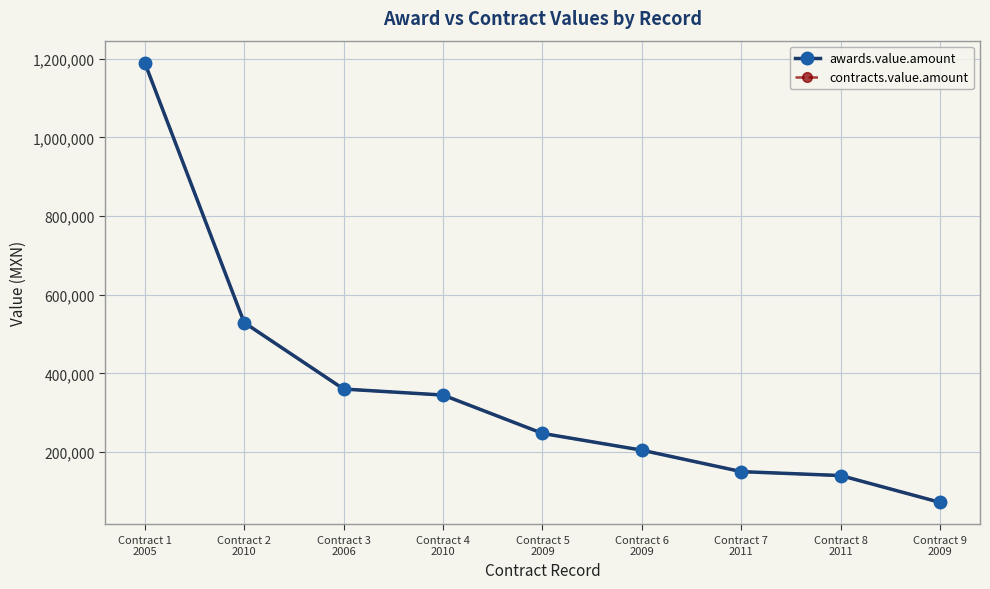

What position from the right is Contract 4
2010?

6